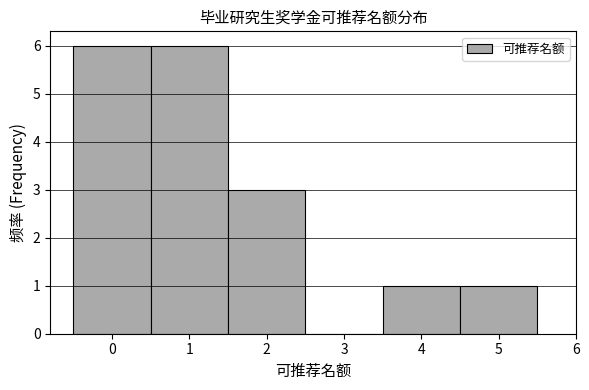

How tall is the bar that spans 0.5 to 1.5 on the x-axis? The values are not printed on the chart, so give them approximately, as read against the axis.

6